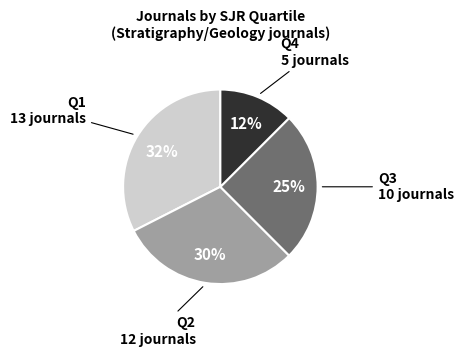

Count the number of slices in the pie.

4